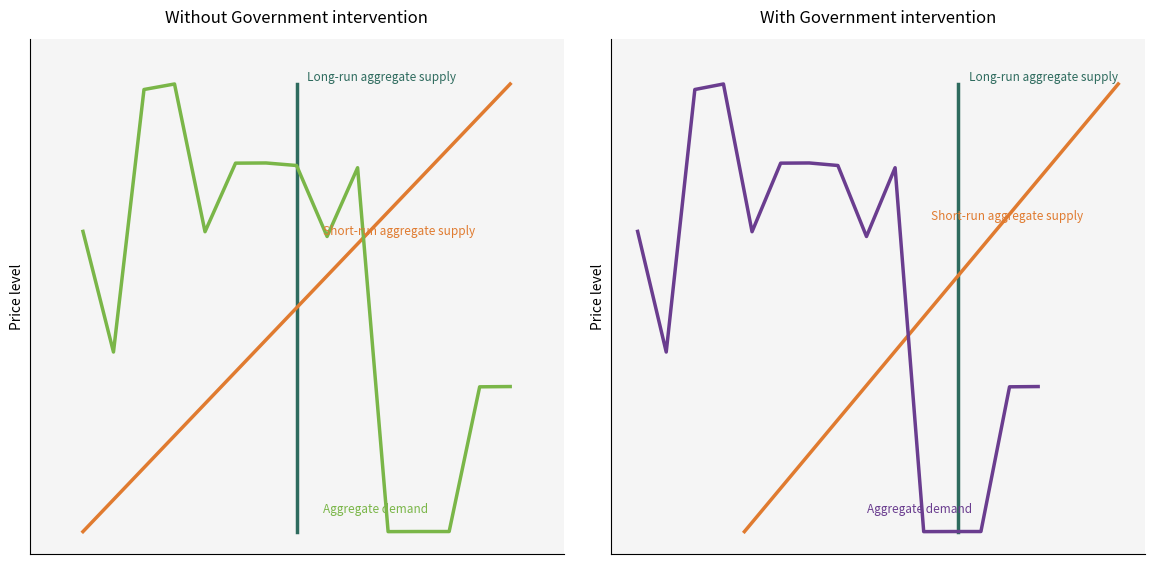

Reading left to right, list all the values displayed in this chart.

Rate: 456251462=0.0	456251464=0.1	456251465=0.1	456251466=0.2	456251467=0.3	456251468=0.4	456251469=0.4	456251470=0.5	456251471=0.6	456251472=0.6	456251473=0.7	456251474=0.8	456251475=0.9	456251476=0.9	456251477=1.0
Number 1: 456251462=0.7	456251464=0.4	456251465=1.0	456251466=1.0	456251467=0.7	456251468=0.8	456251469=0.8	456251470=0.8	456251471=0.7	456251472=0.8	456251473=0.0	456251474=0.0	456251475=0.0	456251476=0.3	456251477=0.3